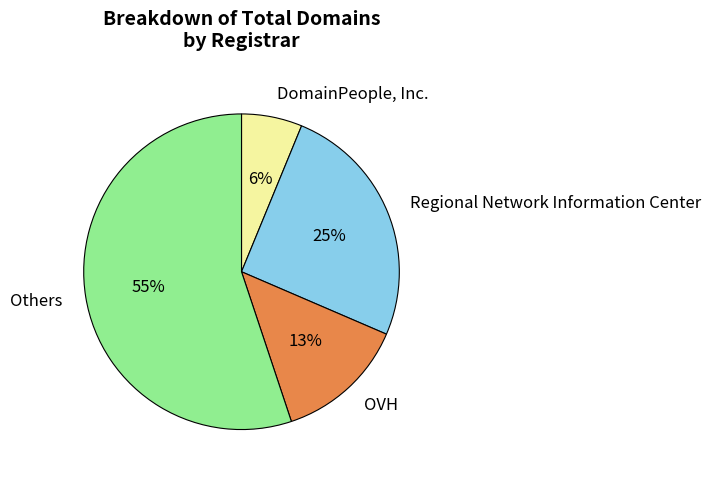

How many segments does this pie chart have?

4